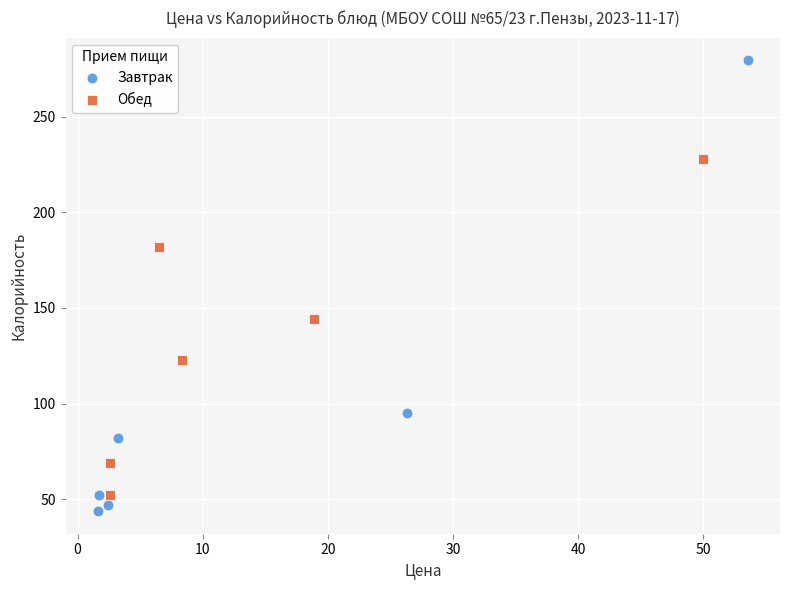

What are all the series names shown in the legend?

Завтрак, Обед